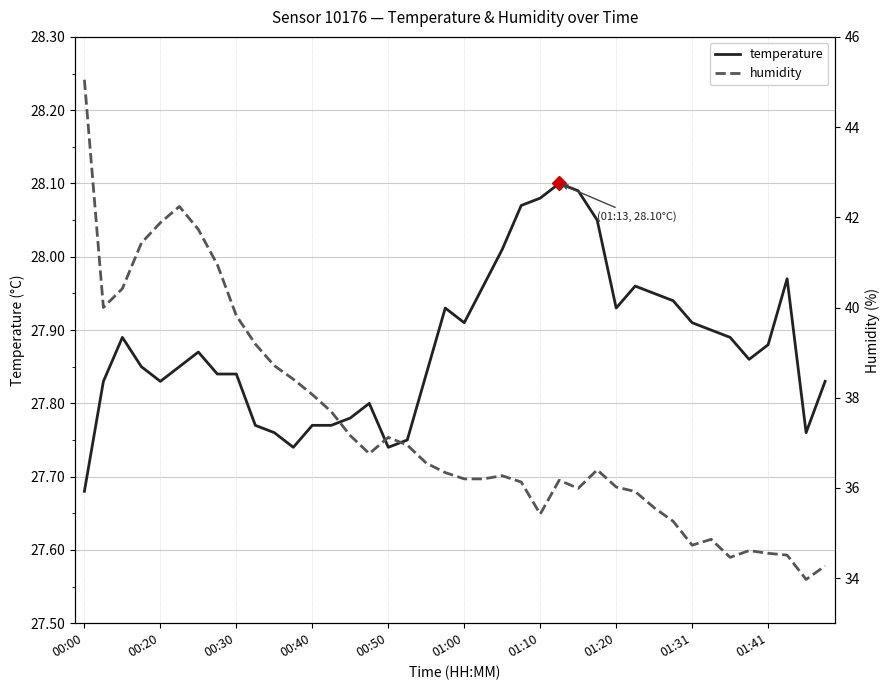

What is the difference between the maximum and minimum values in the temperature series?

0.4